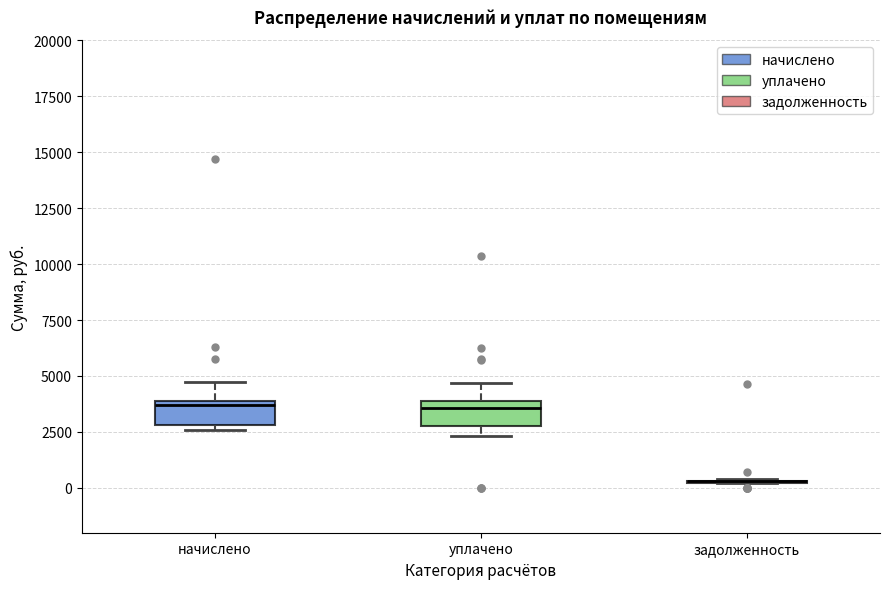

Reading left to right, read every box against the y-axis: the position of its median line, the range the box covers, and the ends of its whiskers. The values are not printed on the chart, so give them approximately, as read against the axis.

начислено: median 3500, box 3000 to 4000, whiskers 2500 to 4500
уплачено: median 3500, box 3000 to 4000, whiskers 2500 to 4500
задолженность: box collapsed to a line at 500, whiskers 0 to 500